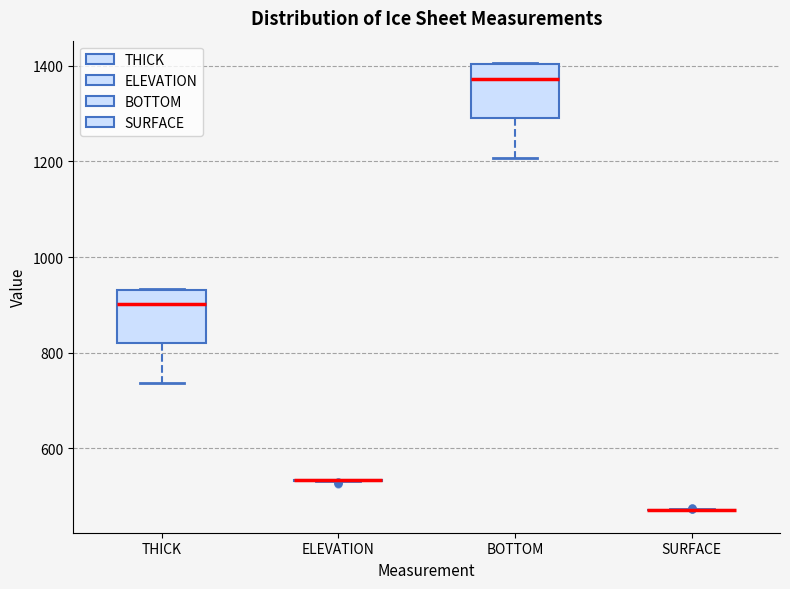

Reading left to right, read every box against the y-axis: the position of its median line, the range the box covers, and the ends of its whiskers. The values are not printed on the chart, so give them approximately, as read against the axis.

THICK: median 900, box 820 to 940, whiskers 740 to 940
ELEVATION: box collapsed to a line at 540, whiskers 540 to 540
BOTTOM: median 1380, box 1300 to 1400, whiskers 1200 to 1400
SURFACE: box collapsed to a line at 480, whiskers 480 to 480